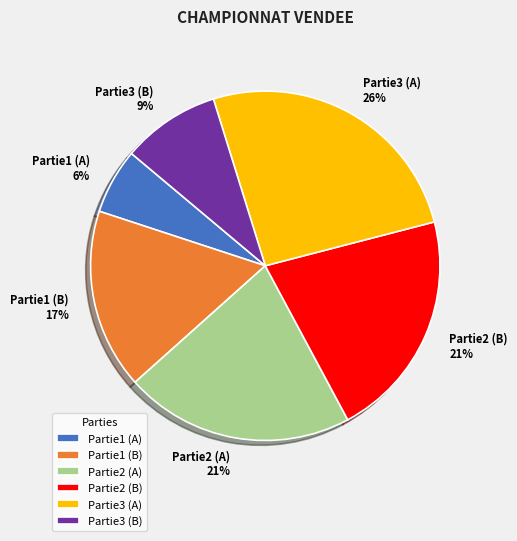

To the nearest percent, what percentage of the pie is Partie1 (A)?

6%